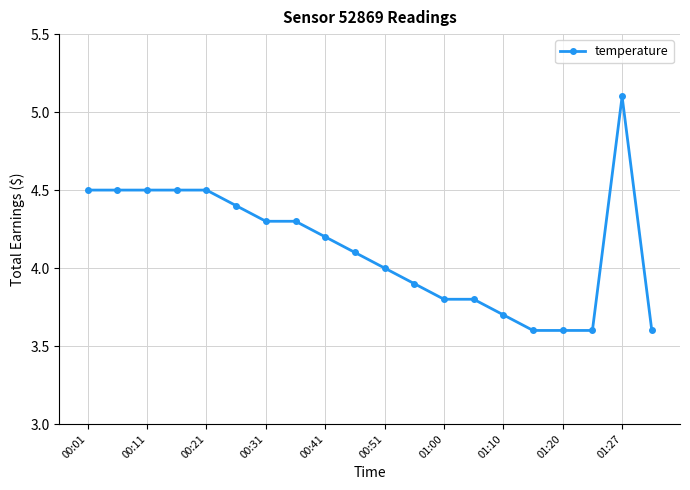

What is the sum of all values?

82.5